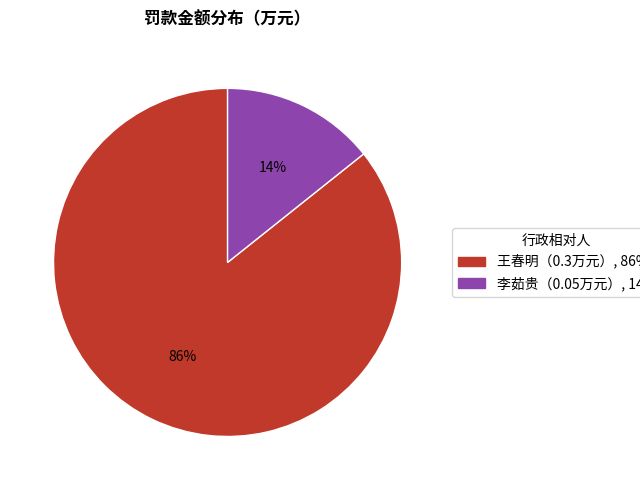

What percentage is the 李茹贵（0.05万元）, 14% slice, to the nearest percent?

14%